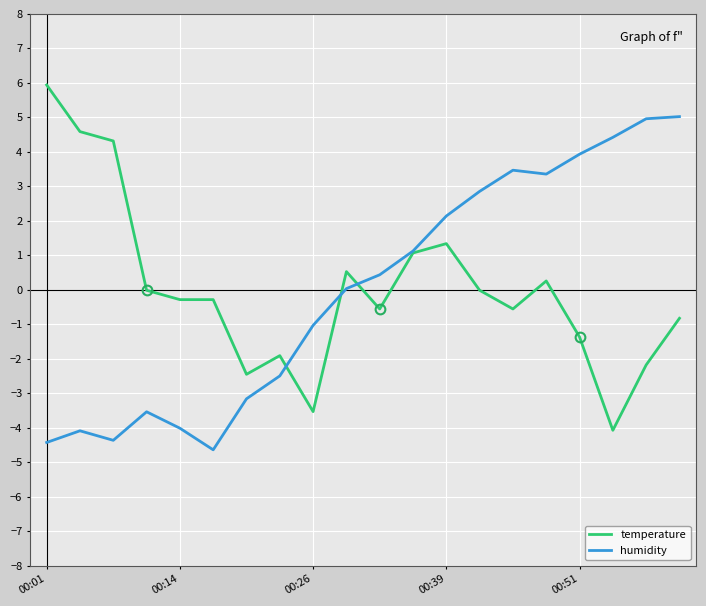

What is the minimum value shown in the chart?

-4.6